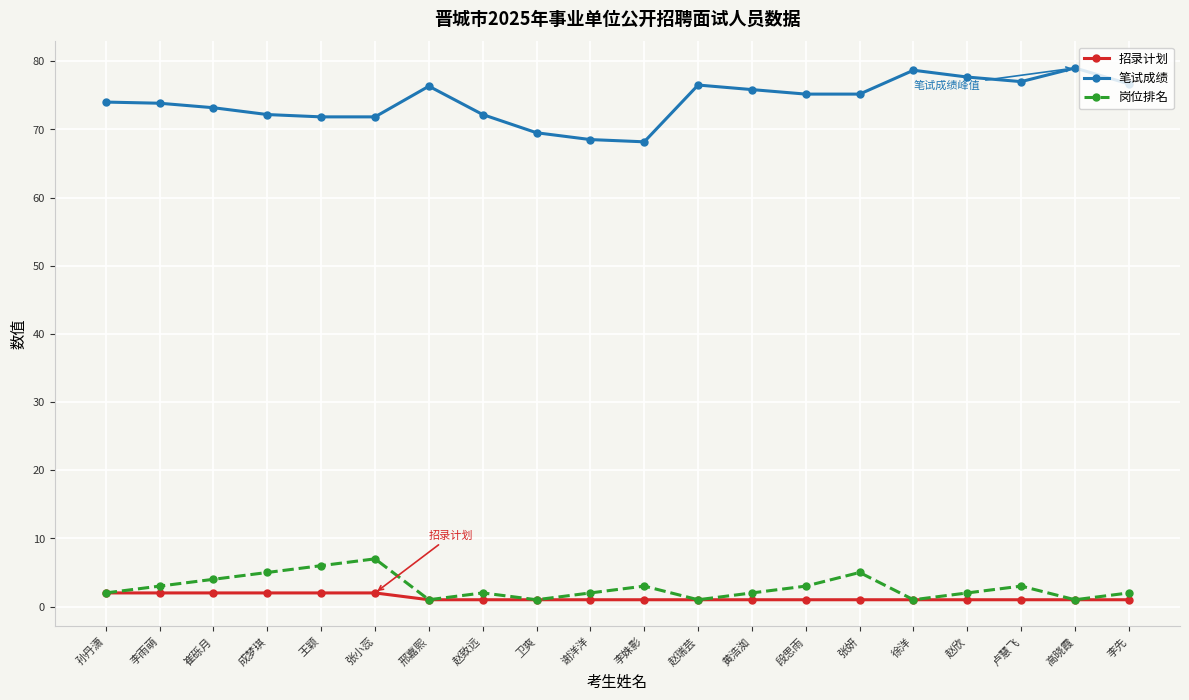

Which series changed the most between 成梦琪 and 谢洋洋?

笔试成绩